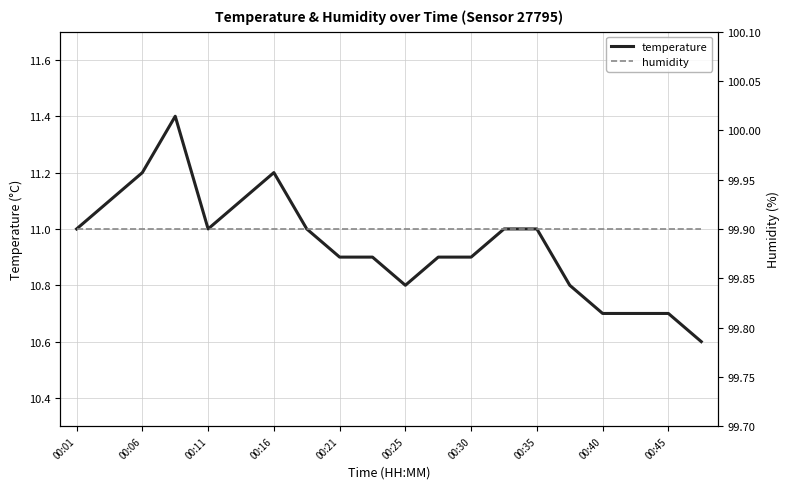

Which label corresponds to the largest value in the chart?

00:01